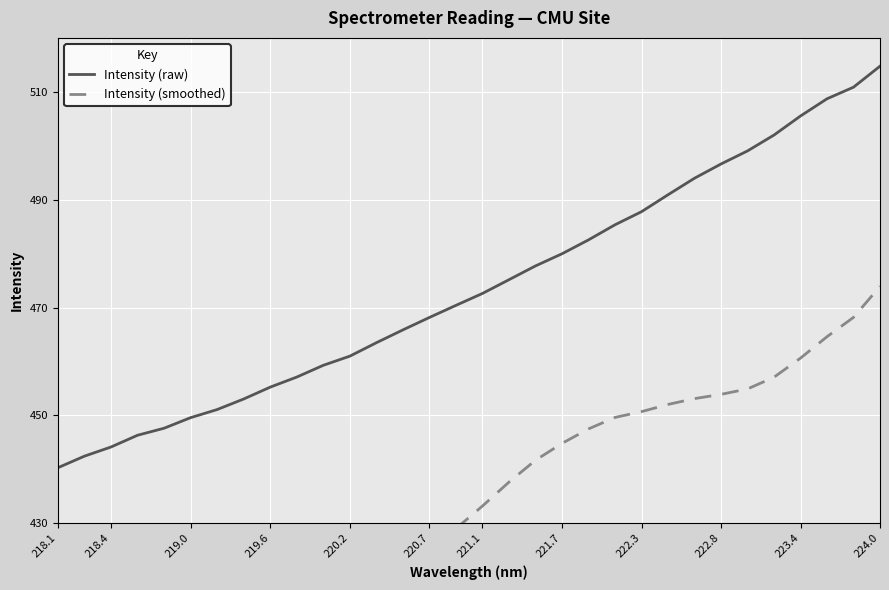

Which series has the largest range (max minus min)?

Intensity (raw)